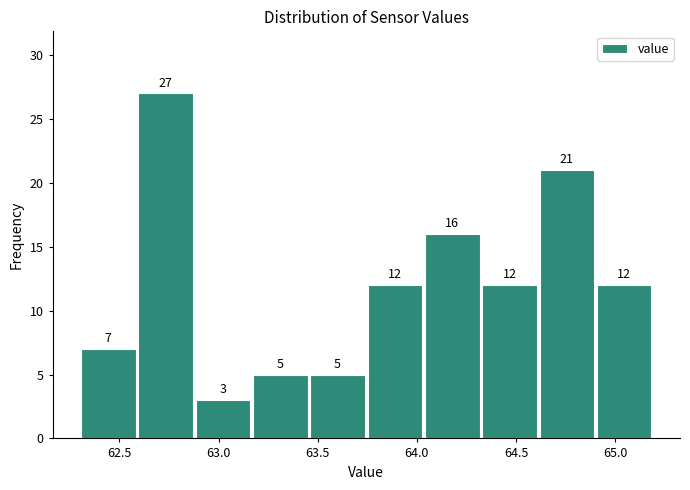

Reading left to right, list every bar in this chart as the range it spans on the x-axis followed by its height. The bar edges are not printed on the chart, so give them approximately, as read against the axis.

62.30 to 62.60: 7
62.60 to 62.90: 27
62.90 to 63.15: 3
63.15 to 63.45: 5
63.45 to 63.75: 5
63.75 to 64.05: 12
64.05 to 64.30: 16
64.30 to 64.60: 12
64.60 to 64.90: 21
64.90 to 65.20: 12